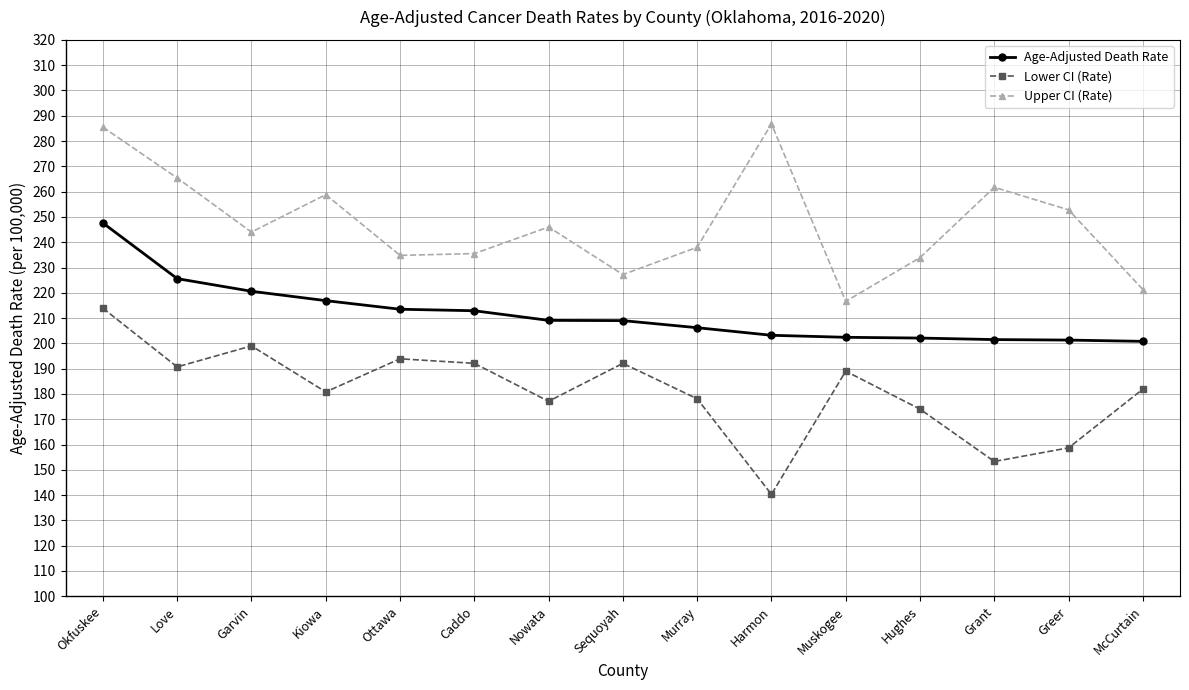

Where is the first local minimum for Upper CI (Rate)?

Garvin